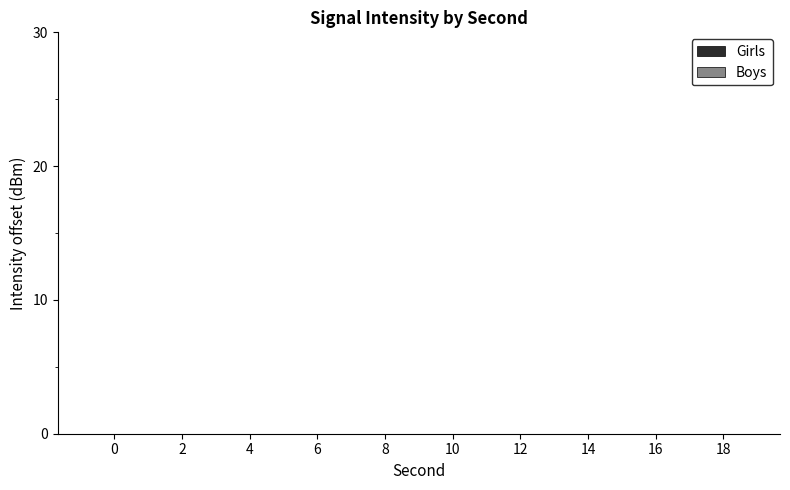

Is the value of Girls at 6 greater than the value of Boys at 16?

Yes